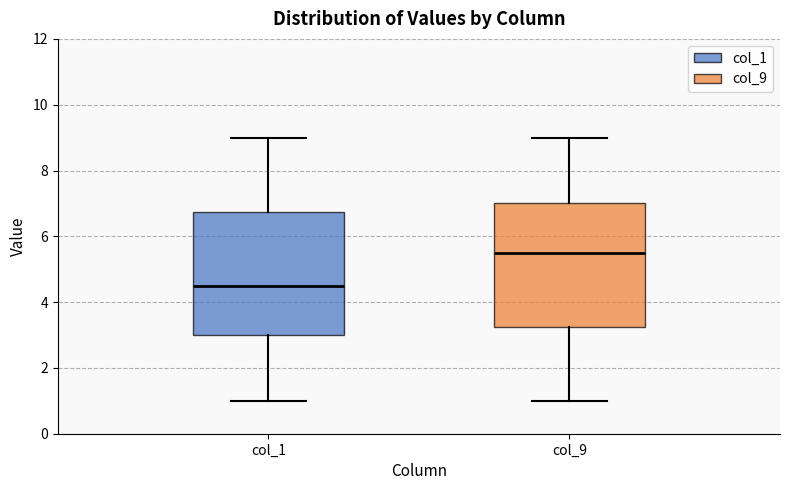

Reading left to right, read every box against the y-axis: the position of its median line, the range the box covers, and the ends of its whiskers. The values are not printed on the chart, so give them approximately, as read against the axis.

col_1: median 4.6, box 3.0 to 6.8, whiskers 1.0 to 9.0
col_9: median 5.6, box 3.2 to 7.0, whiskers 1.0 to 9.0